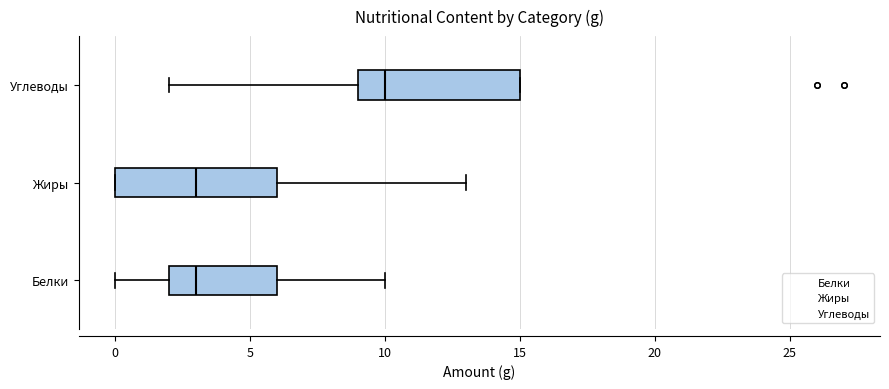

Where is the right edge of the box for Жиры on the x-axis? The values are not printed on the chart, so give them approximately, as read against the axis.

6